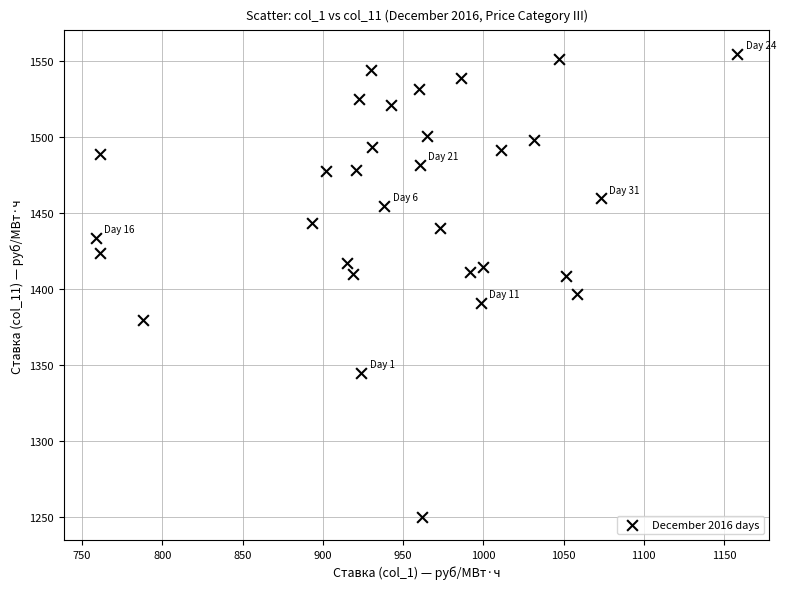

What is the range of Y values (max minus min)?

305.1